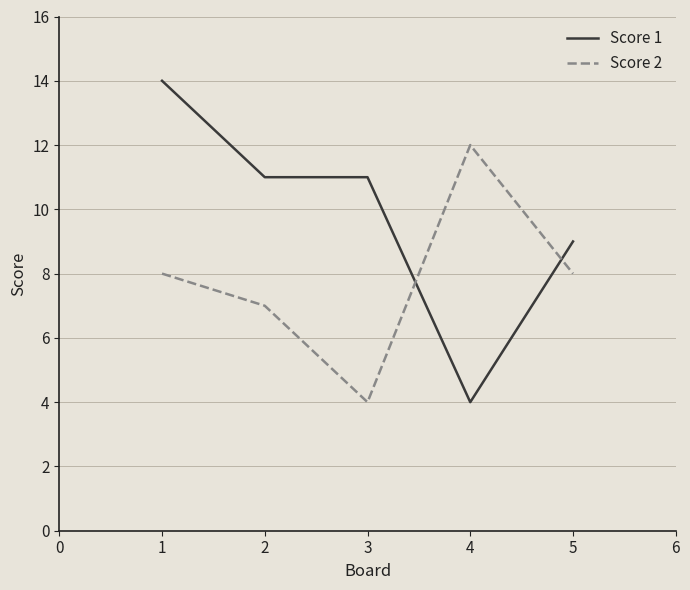

What is the maximum value shown in the chart?

14